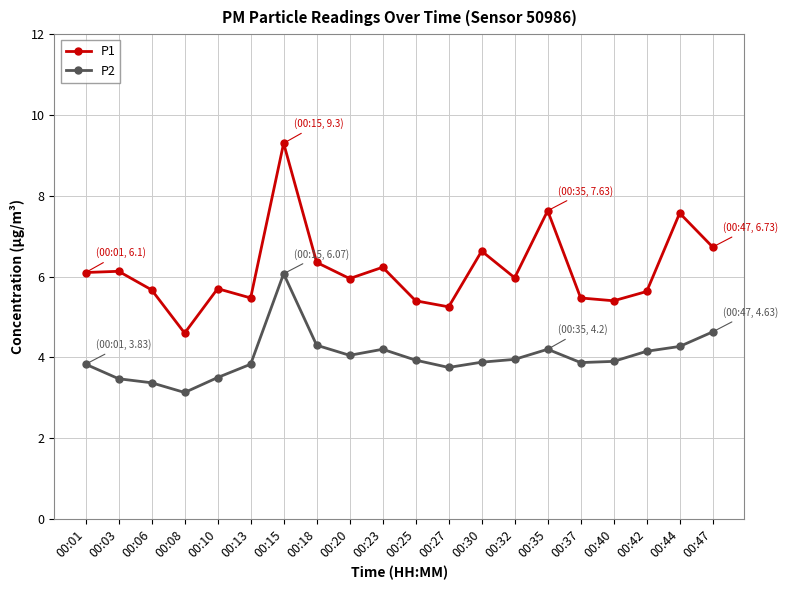

Which series changed the most between 00:03 and 00:10?

P1